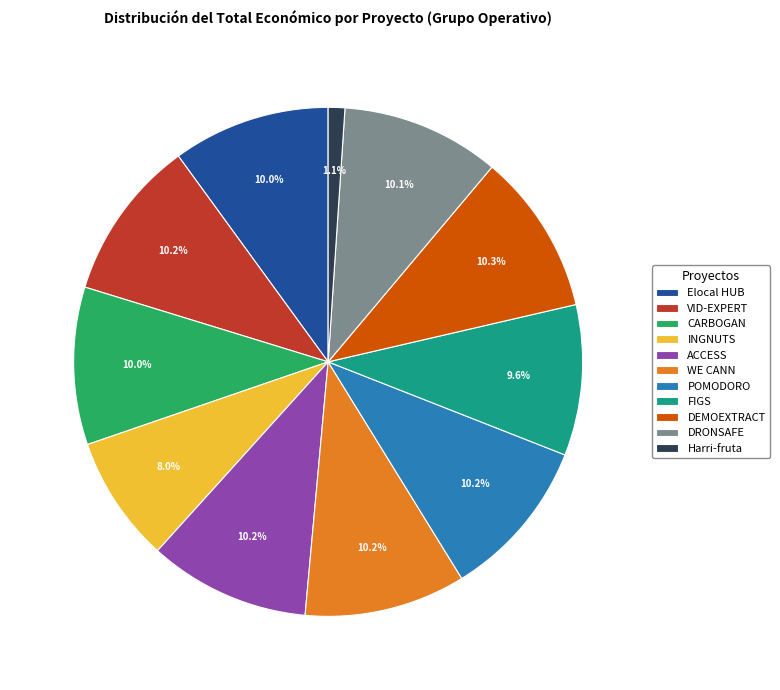

To the nearest percent, what is the difference between the largest and smallest slice percentages?

9%